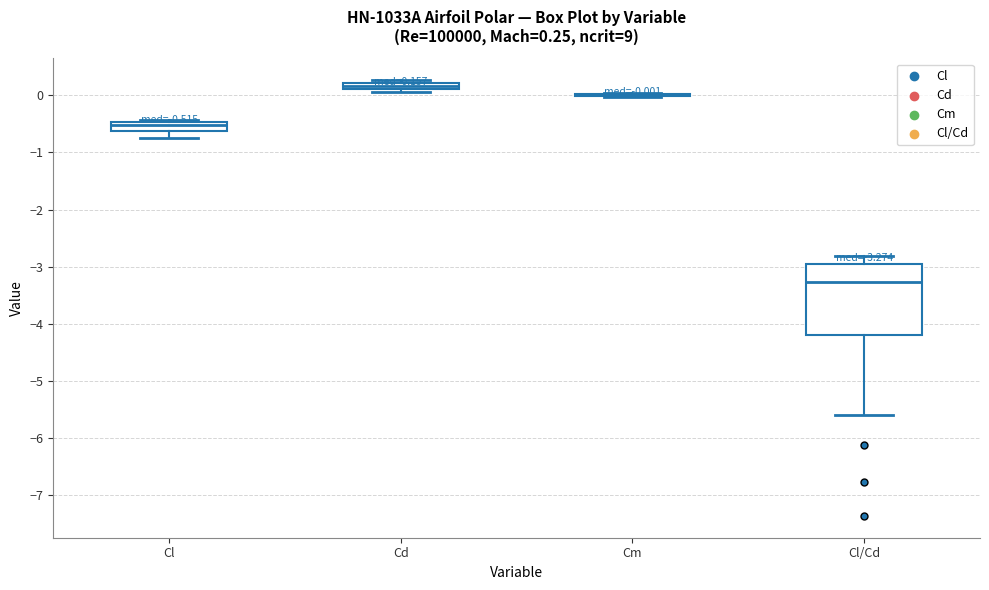

Which box is the tallest, from its lower edge to its upper edge?

Cl/Cd